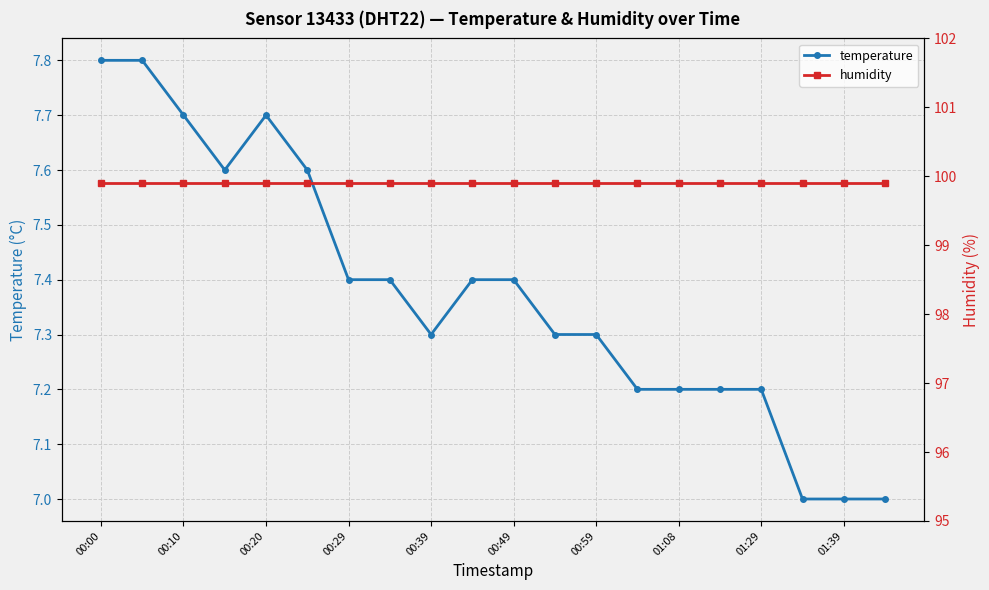

True or false: humidity has more than 2 interior local peaks.

False